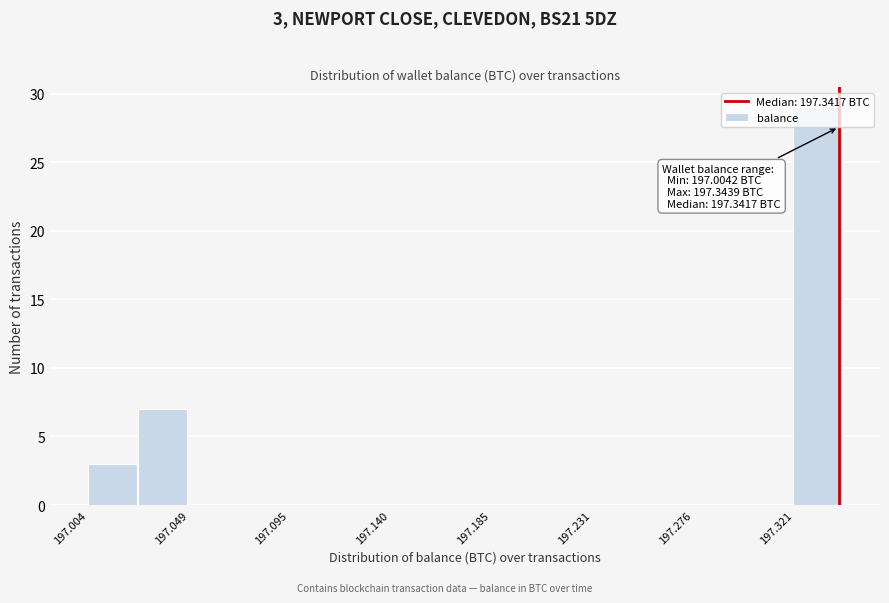

Which range on the x-axis has the tallest bar?

197.320 to 197.345